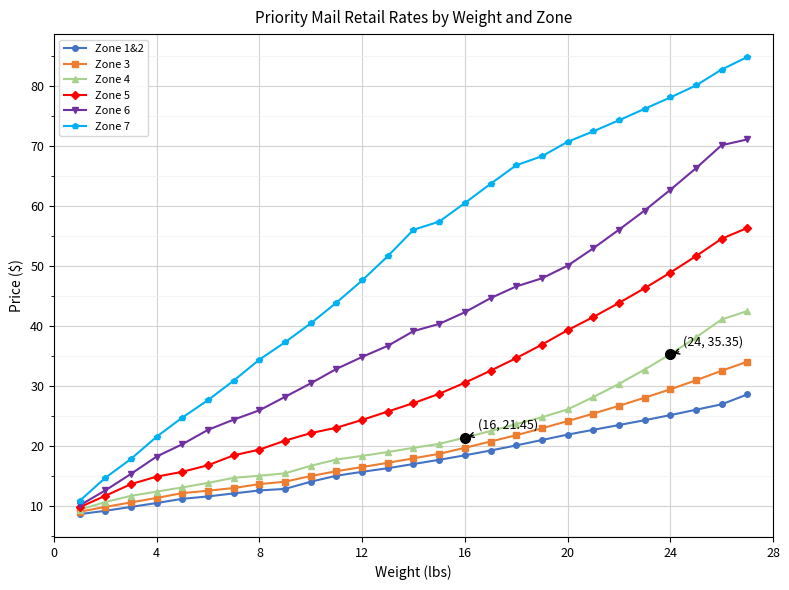

Which series has the widest spread of values?

Zone 7